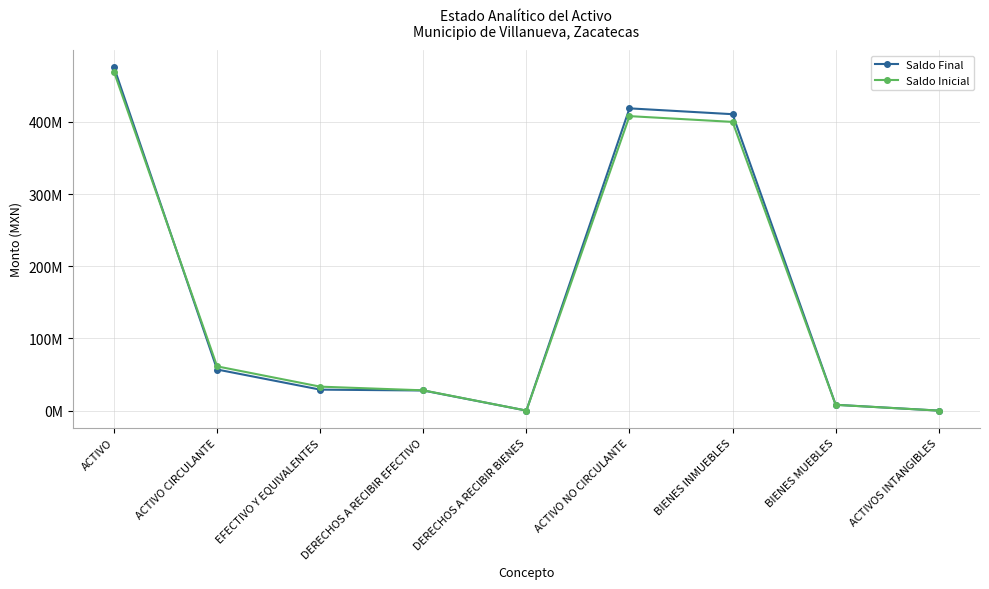

Between which two adjacent categories do Saldo Inicial and Saldo Final first intersect?

ACTIVO and ACTIVO CIRCULANTE